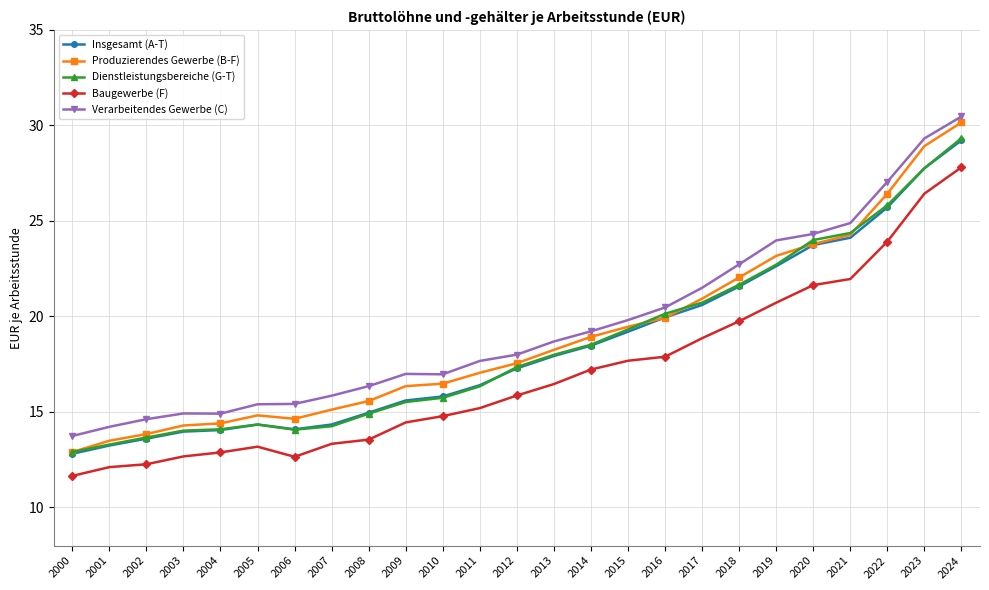

How many data points does each series have?

25